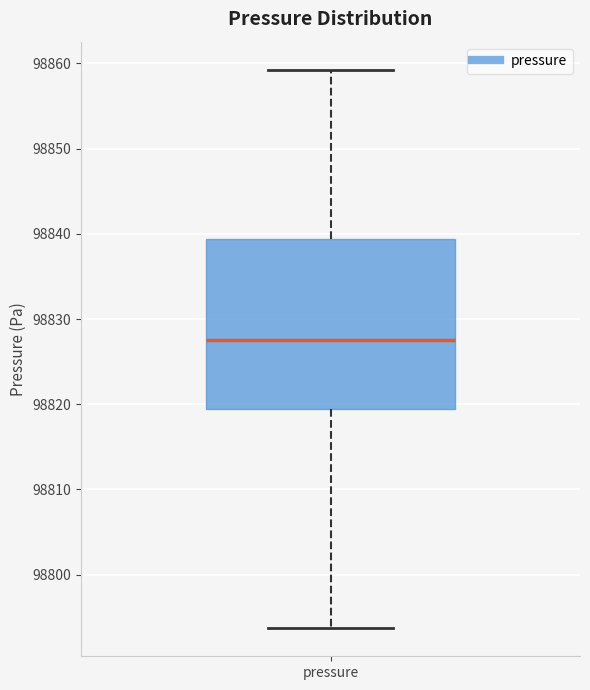

Read this box plot against the y-axis: the position of the median line, the range covered by the box, and the ends of both whiskers. The values are not printed on the chart, so give them approximately, as read against the axis.

median 98828, box 98819 to 98839, whiskers 98794 to 98859